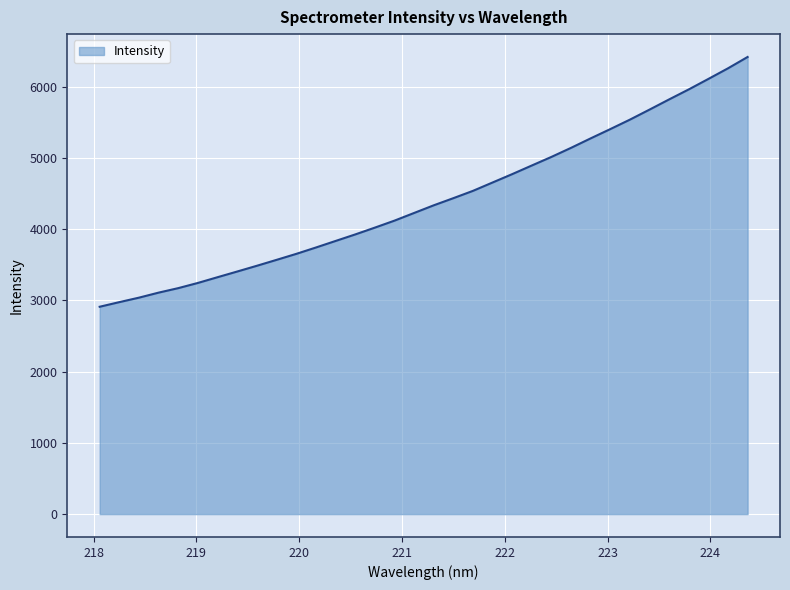

How many lines are shown in the chart?

1